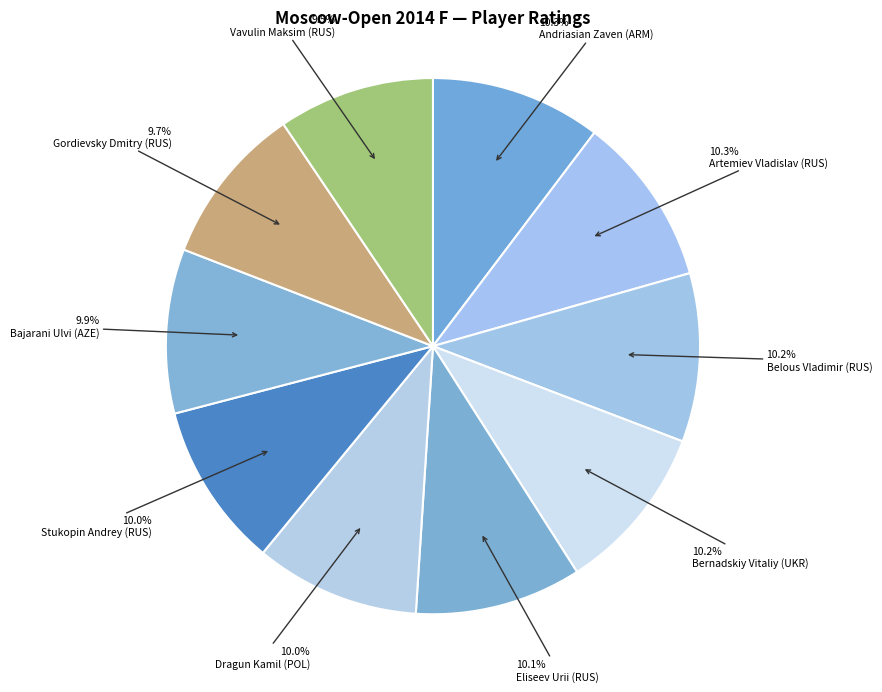

Count the number of slices in the pie.

10